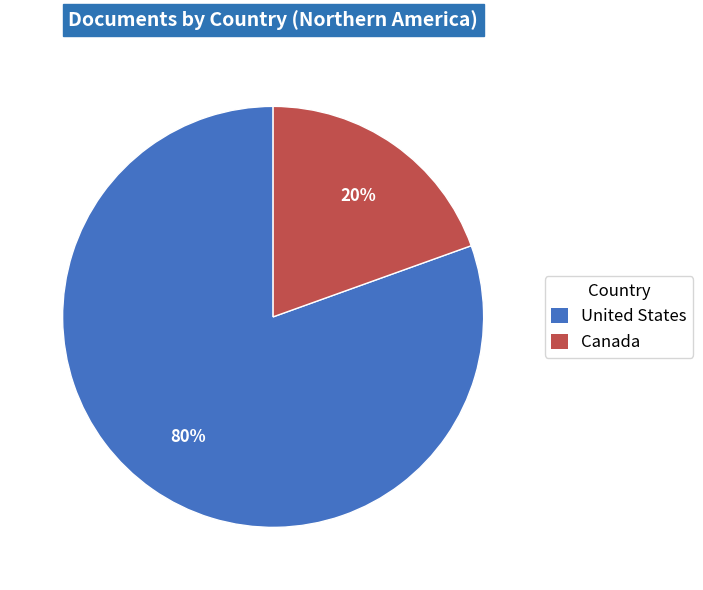

True or false: United States accounts for 72% of the total.

False